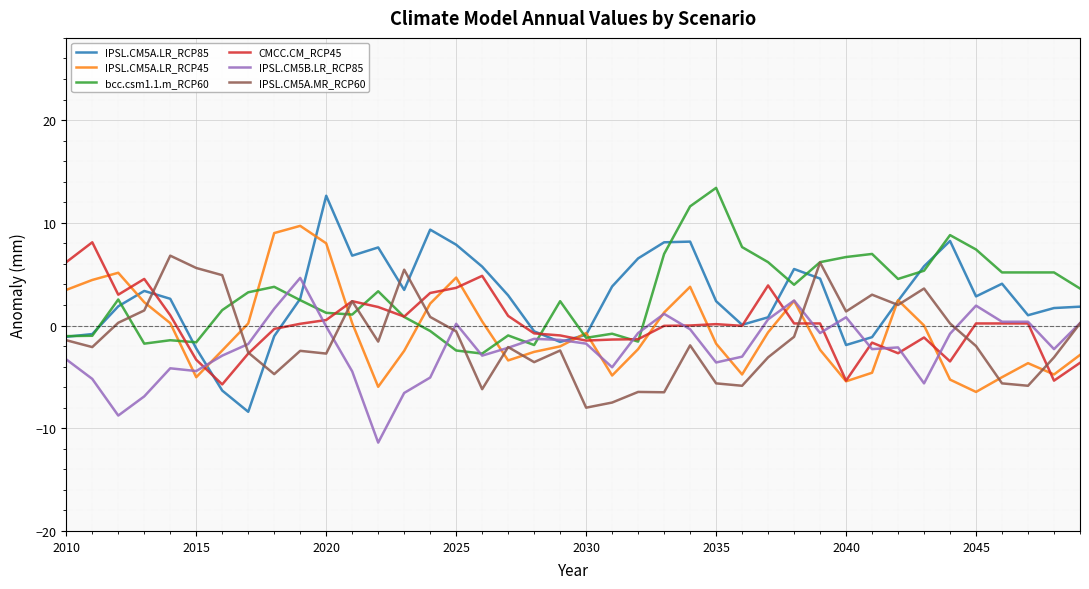

Which series has the widest spread of values?

IPSL.CM5A.LR_RCP85